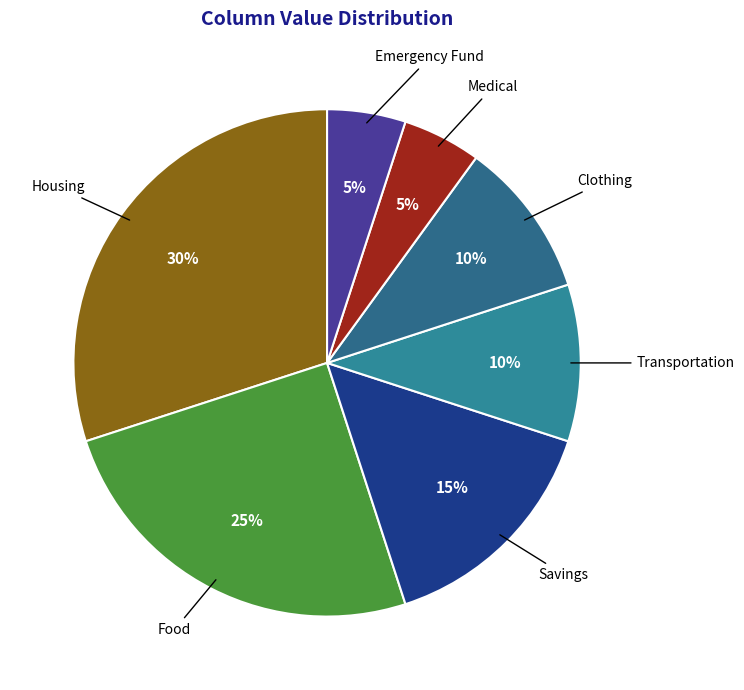

How many slices are in this pie chart?

7